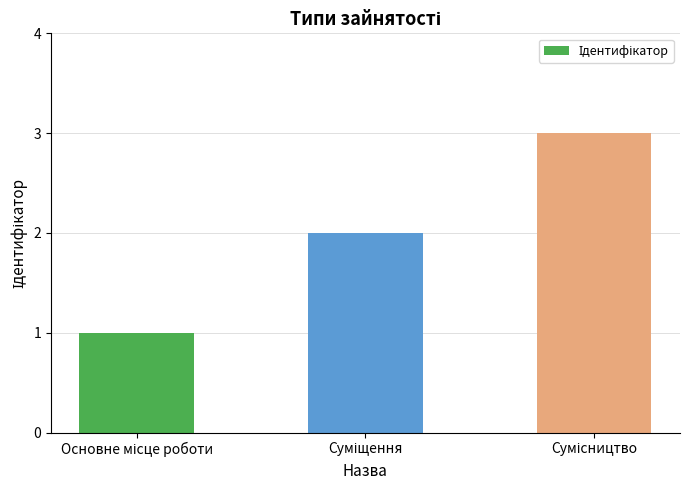

What is the greatest value displayed?

3